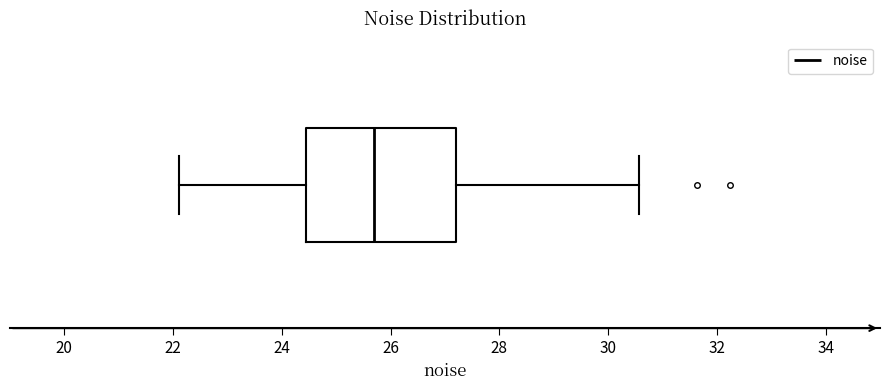

Read this box plot against the x-axis: the position of the median line, the range covered by the box, and the ends of both whiskers. The values are not printed on the chart, so give them approximately, as read against the axis.

median 25.8, box 24.4 to 27.2, whiskers 22.2 to 30.6